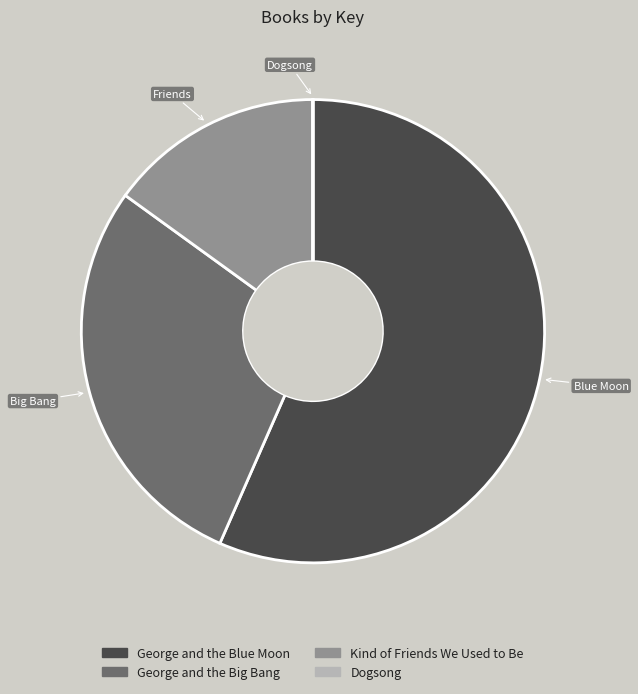

True or false: Kind of Friends We Used to Be accounts for 15% of the total.

True